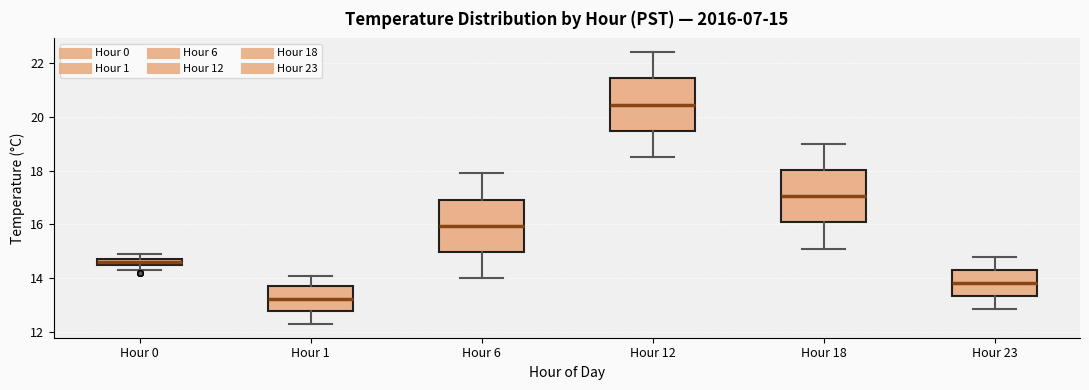

Which box has the highest median line?

Hour 12